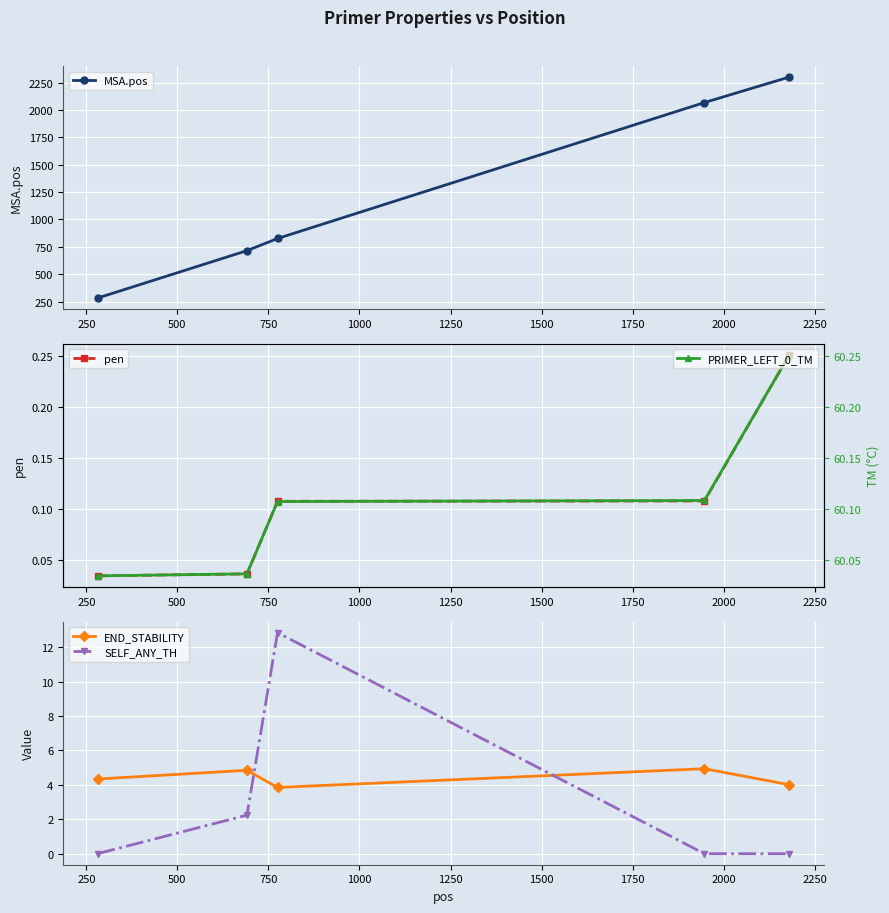

How many values in the MSA.pos series exceed 826?

2